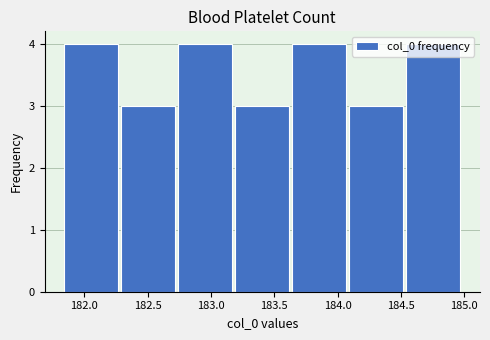

Reading left to right, list every bar in this chart as the range it spans on the x-axis followed by its height. Neither the bar edges nor the heights are printed on the chart, so give them approximately, as read against the axes.

181.85 to 182.30: 4
182.30 to 182.75: 3
182.75 to 183.20: 4
183.20 to 183.65: 3
183.65 to 184.10: 4
184.10 to 184.55: 3
184.55 to 185.00: 4